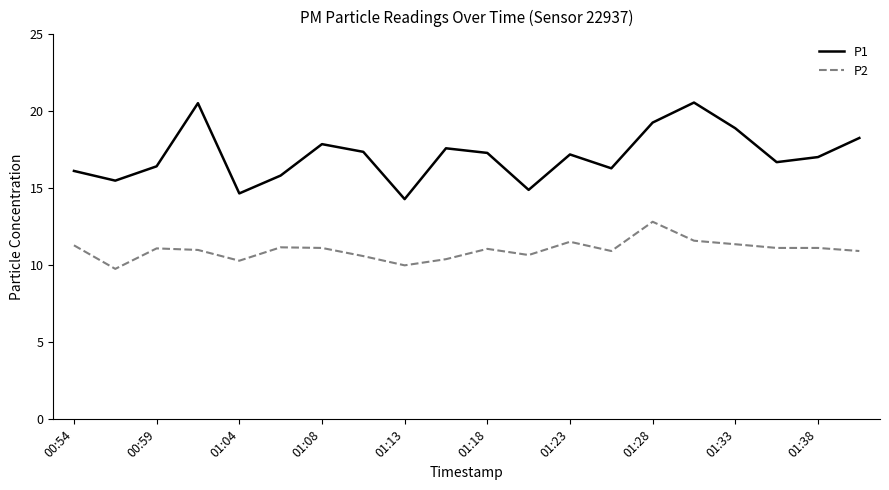

True or false: P2 and P1 cross at least once.

False